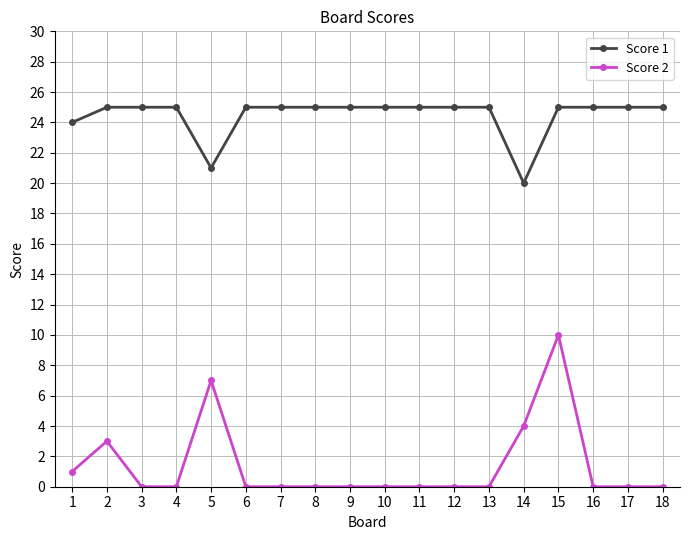

Between 2 and 3, which series saw the biggest shift?

Score 2